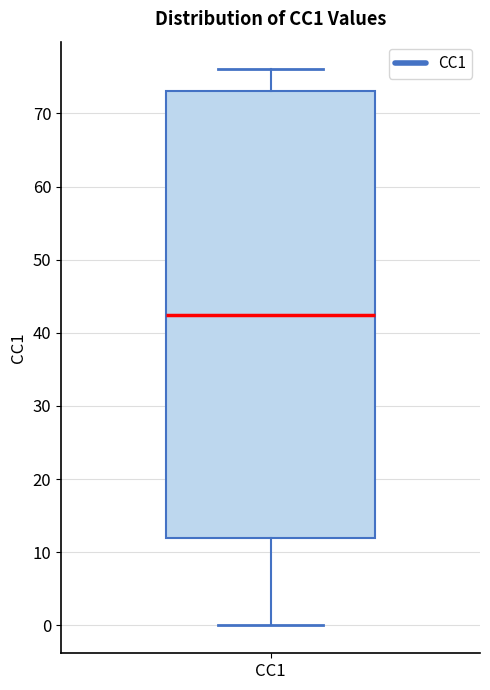

Transcribe this box plot: give where the median line is, the range the box spans, and where the two whiskers end, as read against the y-axis. The values are not printed on the chart, so give them approximately, as read against the axis.

median 43, box 12 to 73, whiskers 0 to 76